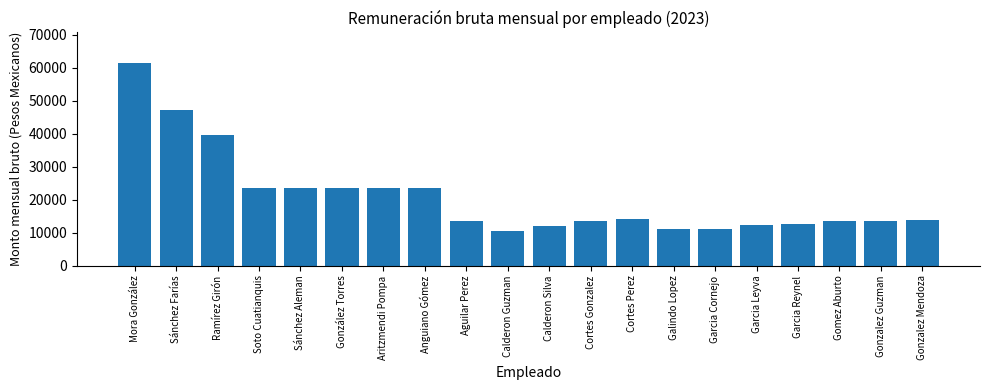

Are the bars horizontal?

No